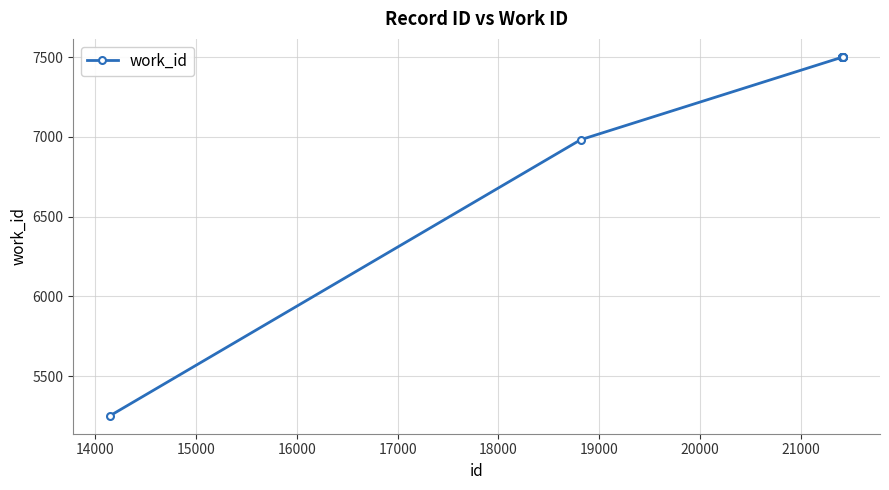

What is the value of the 3rd point from the left?

7499